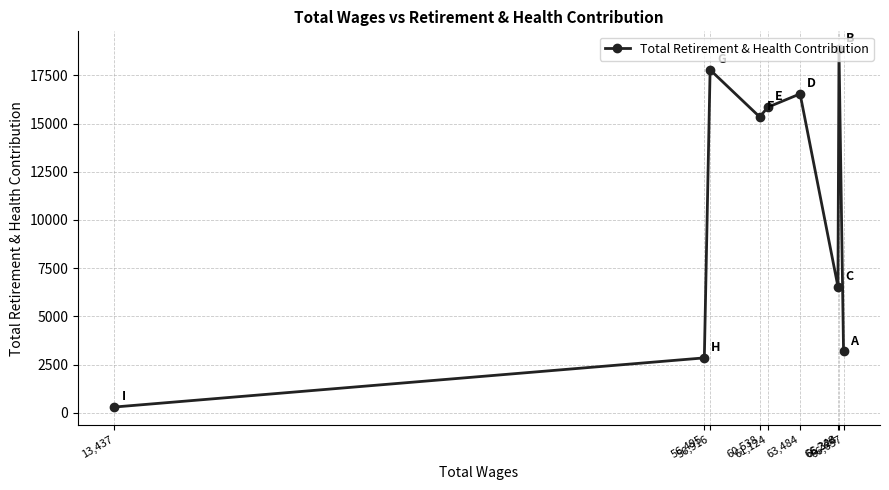

Between 56,916 and 66,248, which is larger?

56,916